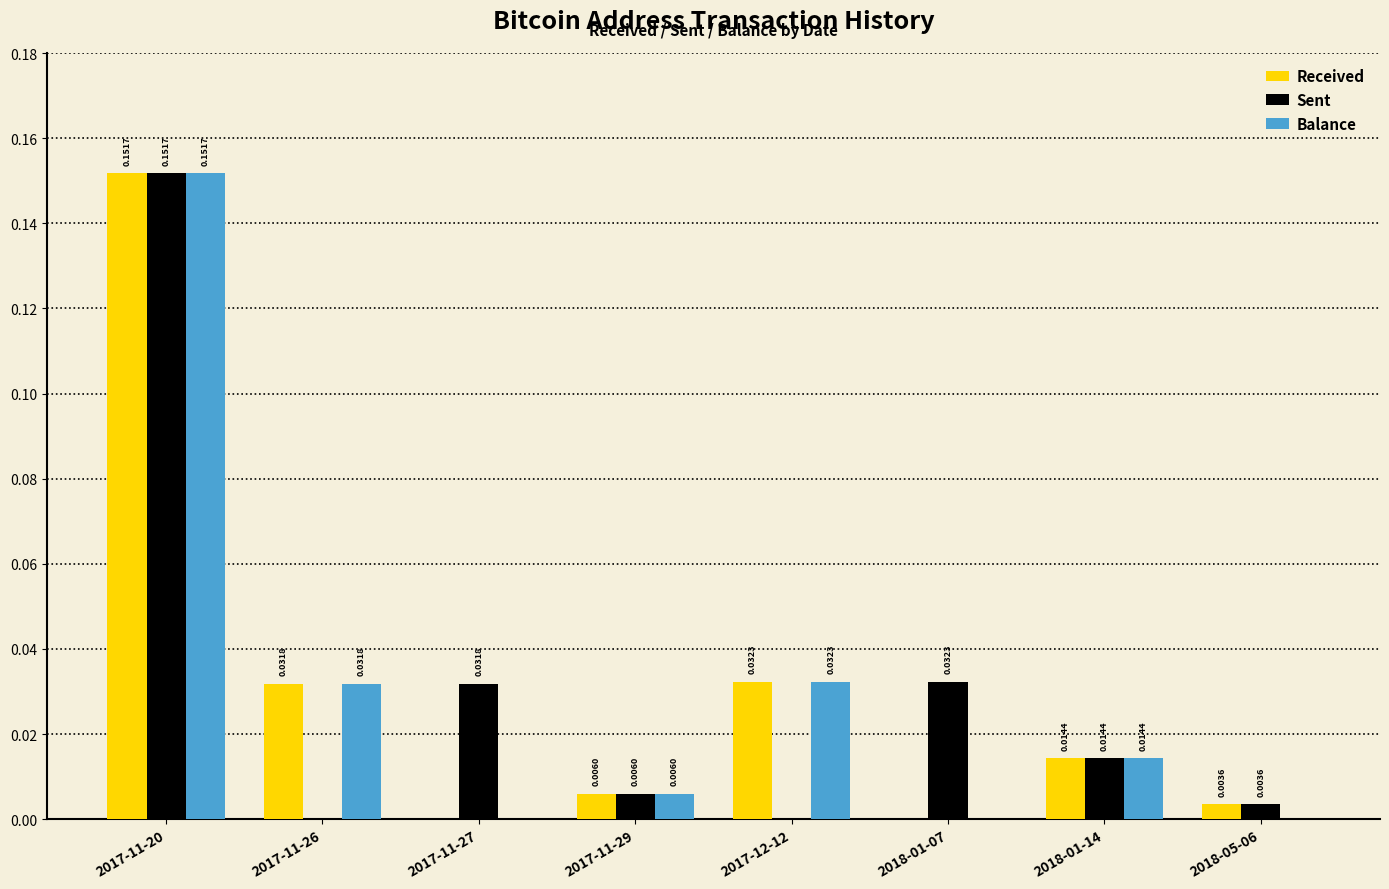

What are all the series names shown in the legend?

Received, Sent, Balance